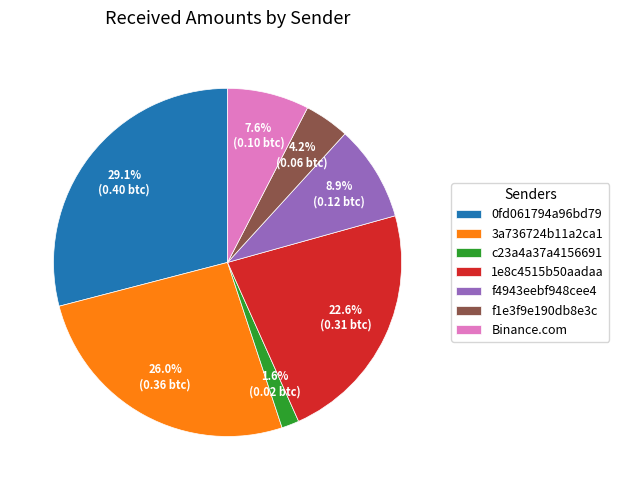

To the nearest percent, what is the average slice percentage?

14%